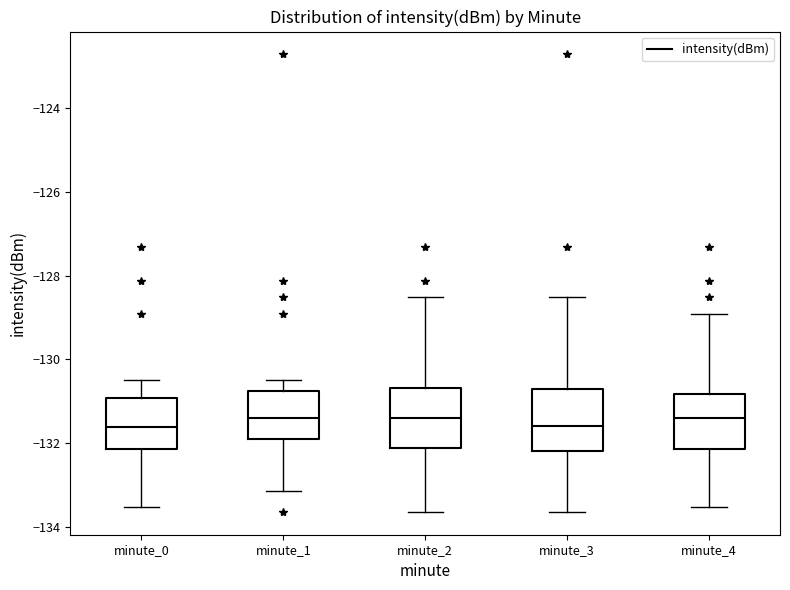

Reading left to right, read every box against the y-axis: the position of its median line, the range the box covers, and the ends of its whiskers. The values are not printed on the chart, so give them approximately, as read against the axis.

minute_0: median -131.6, box -132.2 to -131.0, whiskers -133.6 to -130.4
minute_1: median -131.4, box -132.0 to -130.8, whiskers -133.2 to -130.4
minute_2: median -131.4, box -132.2 to -130.6, whiskers -133.6 to -128.6
minute_3: median -131.6, box -132.2 to -130.6, whiskers -133.6 to -128.6
minute_4: median -131.4, box -132.2 to -130.8, whiskers -133.6 to -129.0